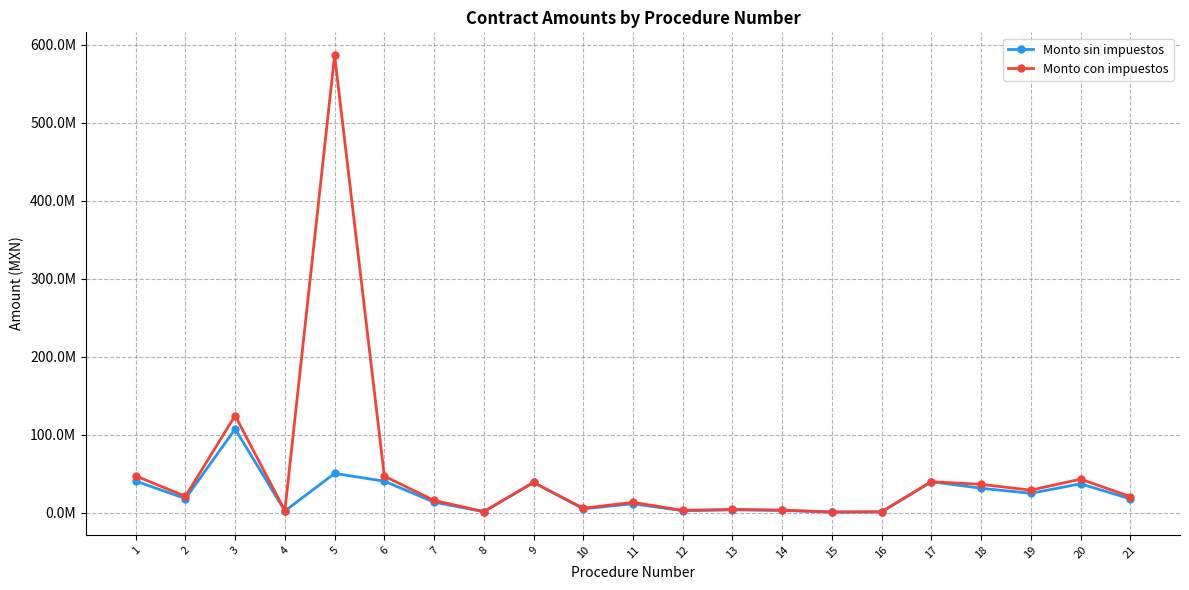

Is this an area chart (filled region under the line)?

No